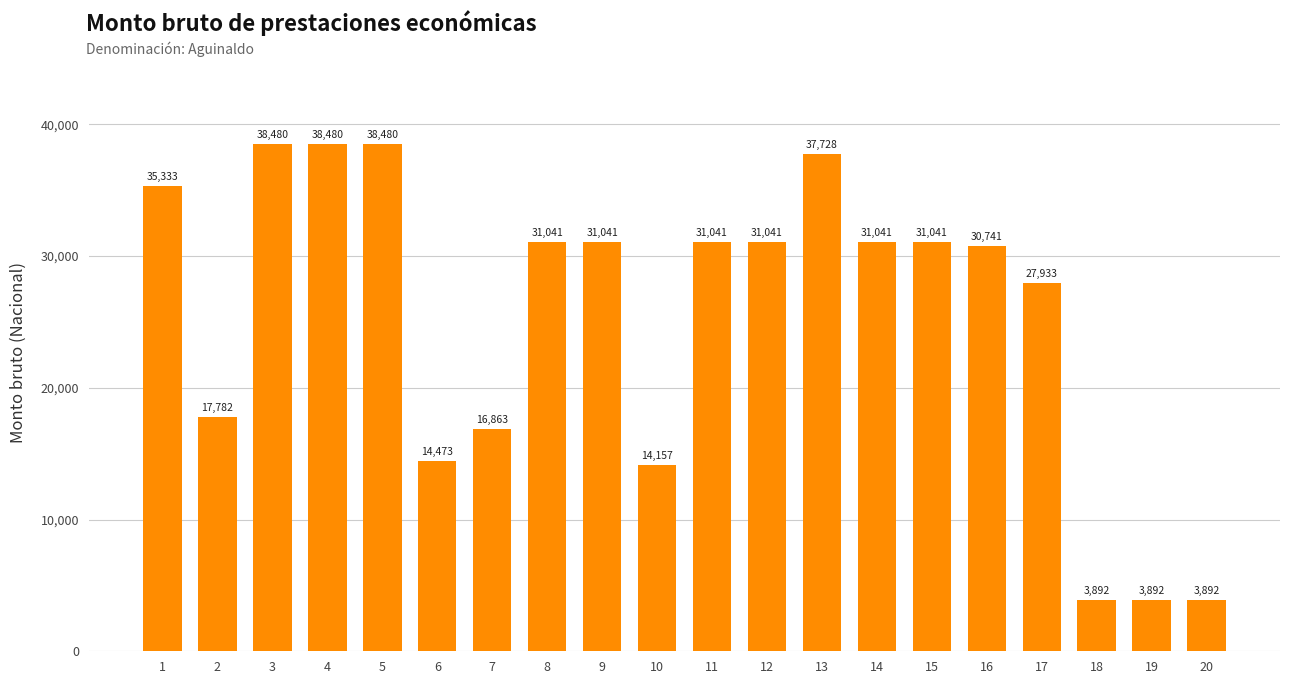

How many categories are shown in the chart?

20